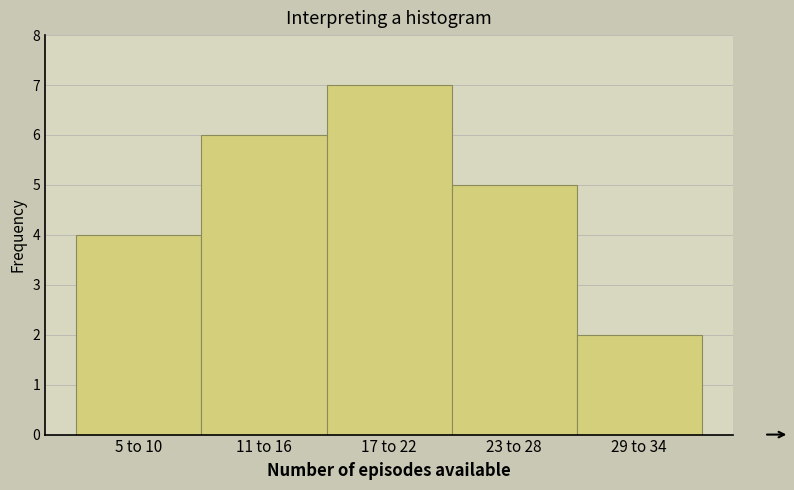

Reading left to right, what are all the values shown in this chart?

4	6	7	5	2